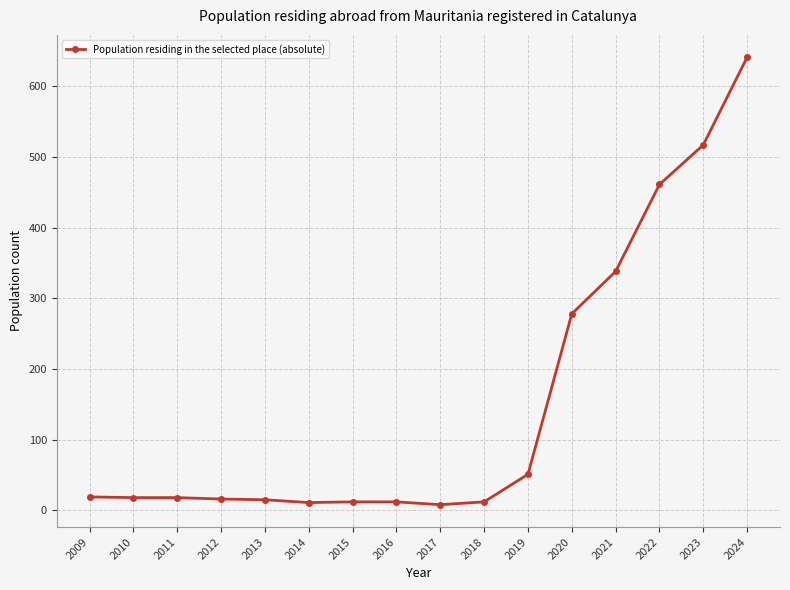

Is it true that the value at 2010 is 18?

True